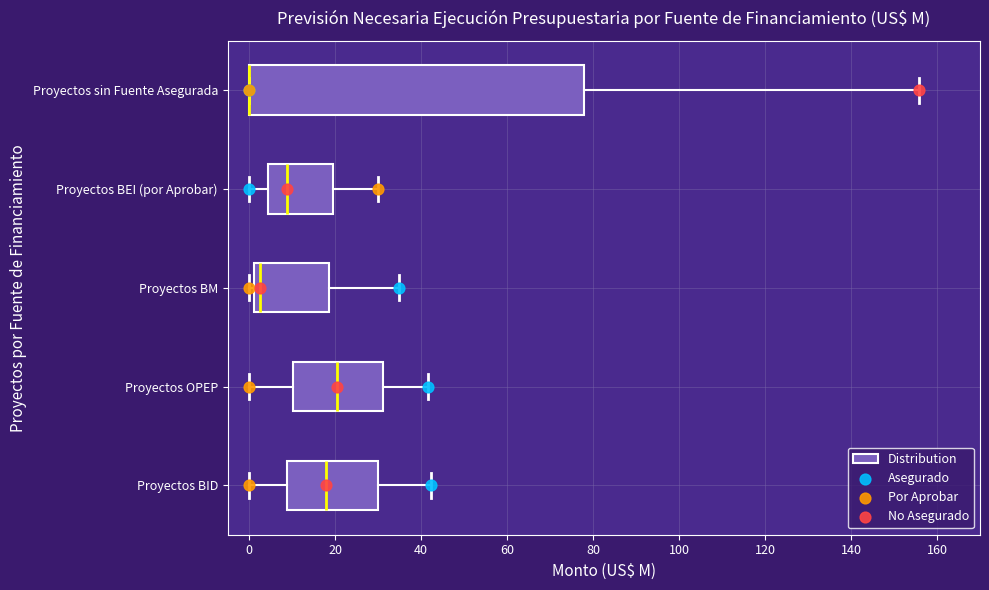

Which box is the widest, from its left edge to its right edge?

Proyectos sin Fuente Asegurada